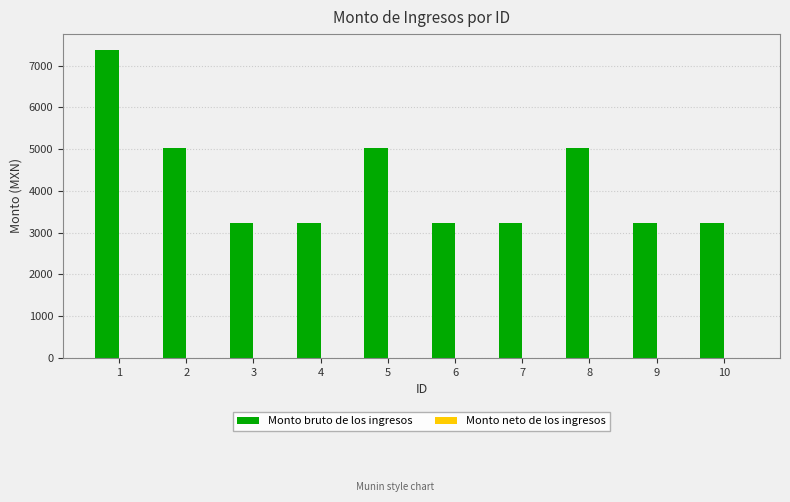

At which category does the chart reach its peak across all series?

1